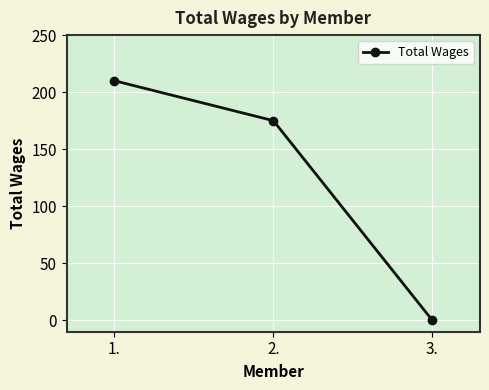

List the labels in order of value, smallest first.

3., 2., 1.